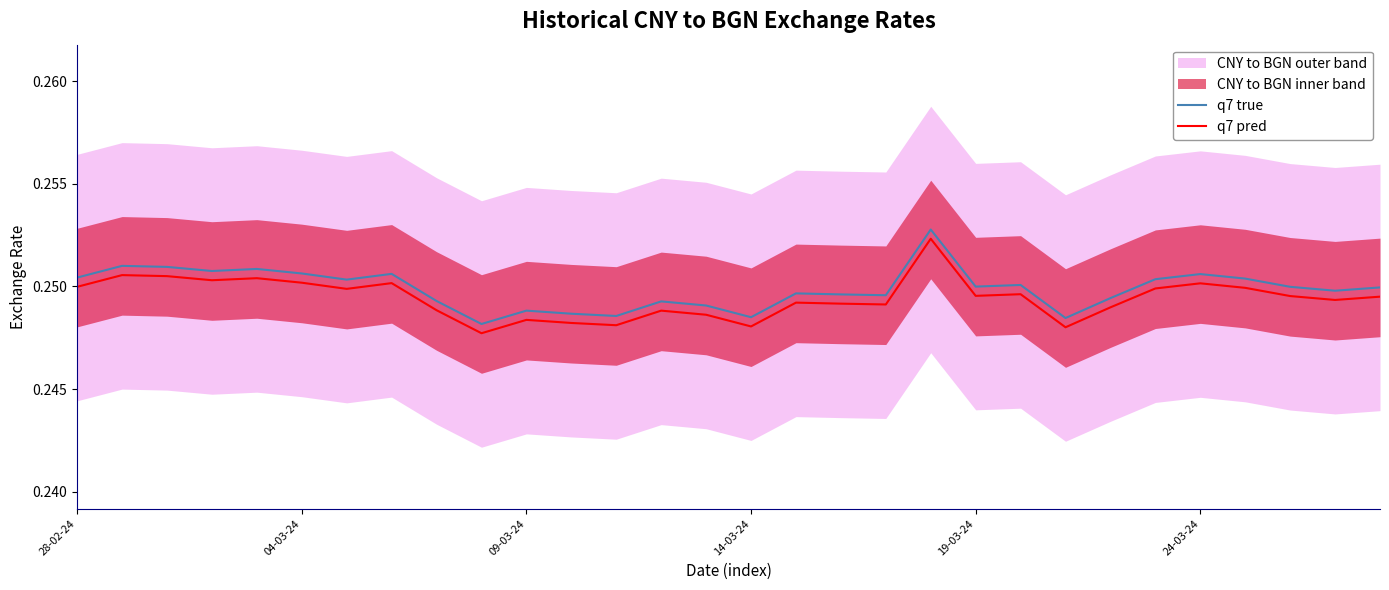

At which category is the sum across all series the highest?

19